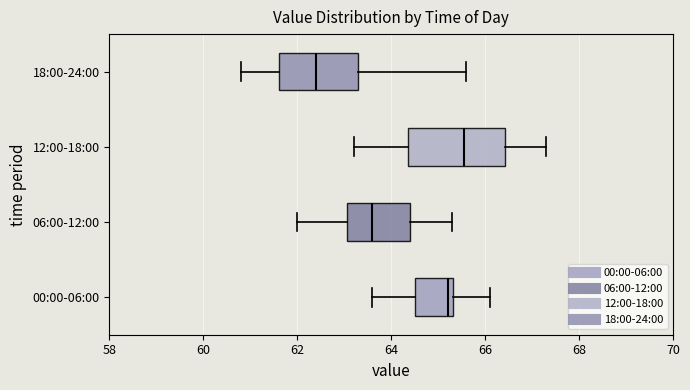

Reading bottom to top, read every box against the x-axis: the position of its median line, the range the box covers, and the ends of its whiskers. The values are not printed on the chart, so give them approximately, as read against the axis.

00:00-06:00: median 65.2, box 64.6 to 65.4, whiskers 63.6 to 66.2
06:00-12:00: median 63.6, box 63.0 to 64.4, whiskers 62.0 to 65.4
12:00-18:00: median 65.6, box 64.4 to 66.4, whiskers 63.2 to 67.4
18:00-24:00: median 62.4, box 61.6 to 63.4, whiskers 60.8 to 65.6